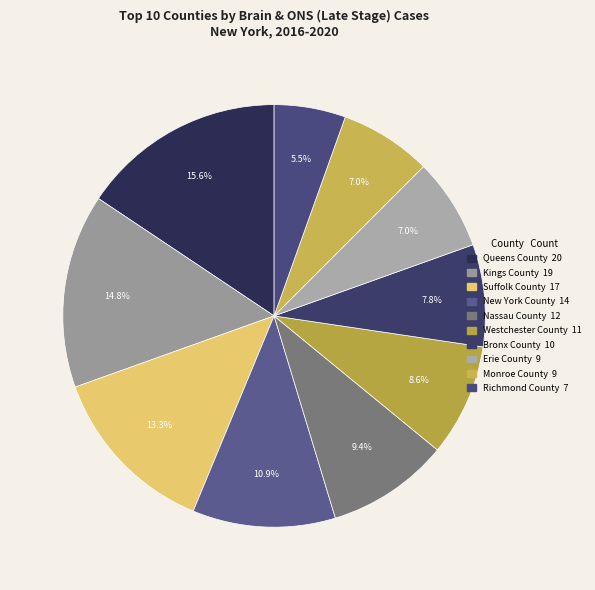

To the nearest percent, what percentage of the pie is Kings County?

15%